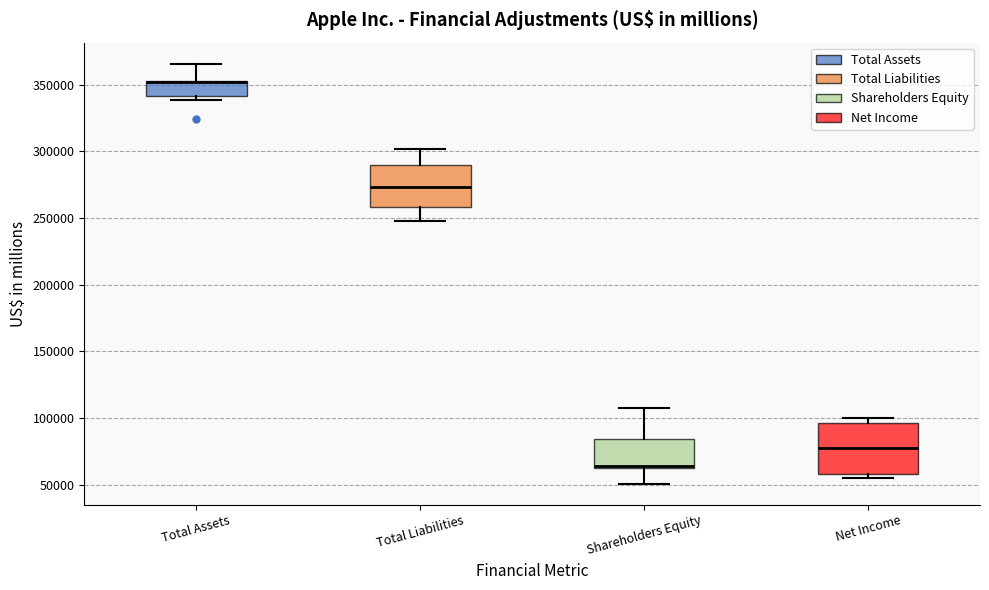

Where does the lower whisker of the box for Shareholders Equity end on the y-axis? The values are not printed on the chart, so give them approximately, as read against the axis.

50000